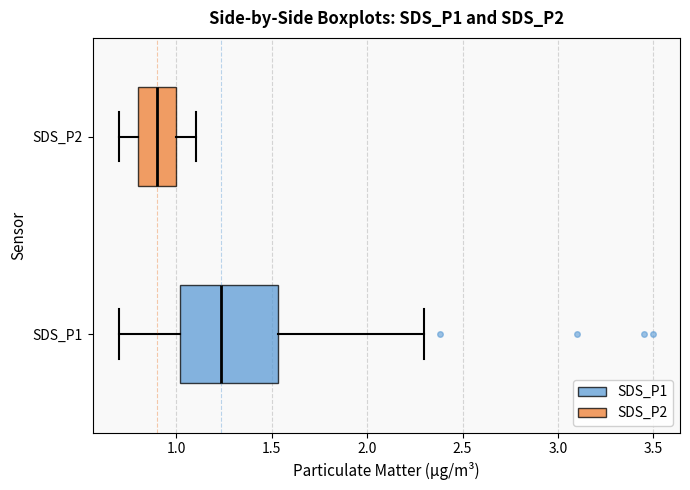

Reading bottom to top, read every box against the x-axis: the position of its median line, the range the box covers, and the ends of its whiskers. The values are not printed on the chart, so give them approximately, as read against the axis.

SDS_P1: median 1.25, box 1.00 to 1.55, whiskers 0.70 to 2.30
SDS_P2: median 0.90, box 0.80 to 1.00, whiskers 0.70 to 1.10